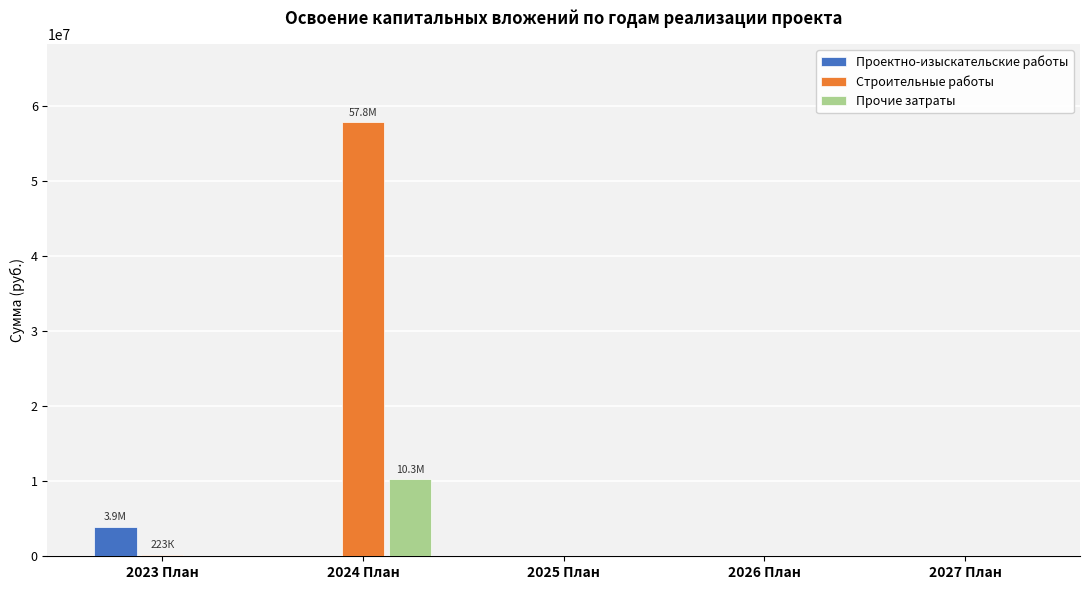

How many groups of bars are there?

5